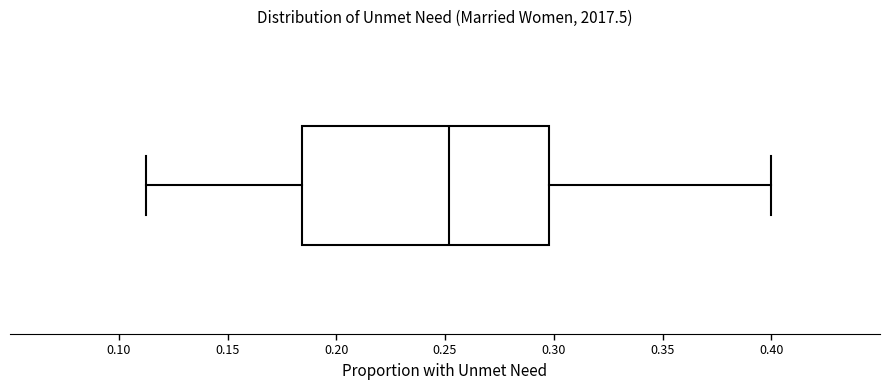

Where does the right whisker of the box end on the x-axis? The values are not printed on the chart, so give them approximately, as read against the axis.

0.400